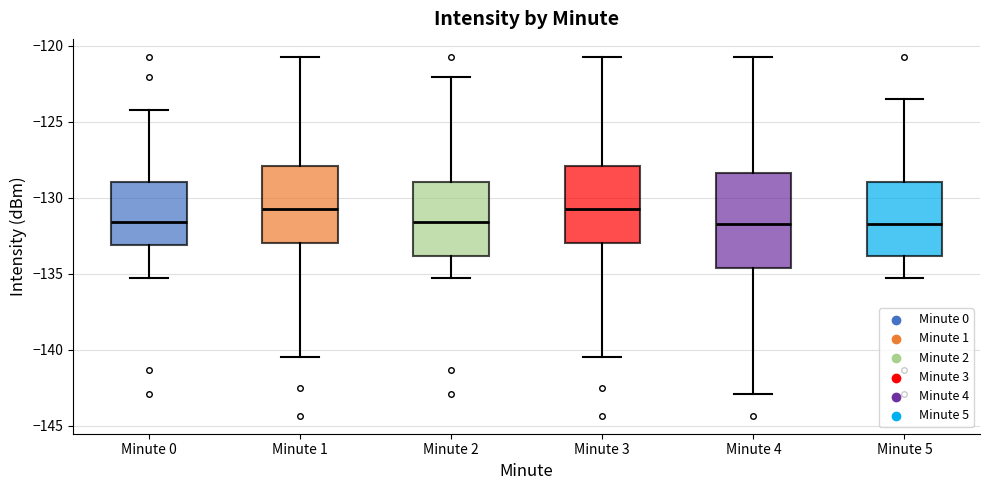

Where does the median line of the box for Minute 1 sit on the y-axis? The values are not printed on the chart, so give them approximately, as read against the axis.

-130.5